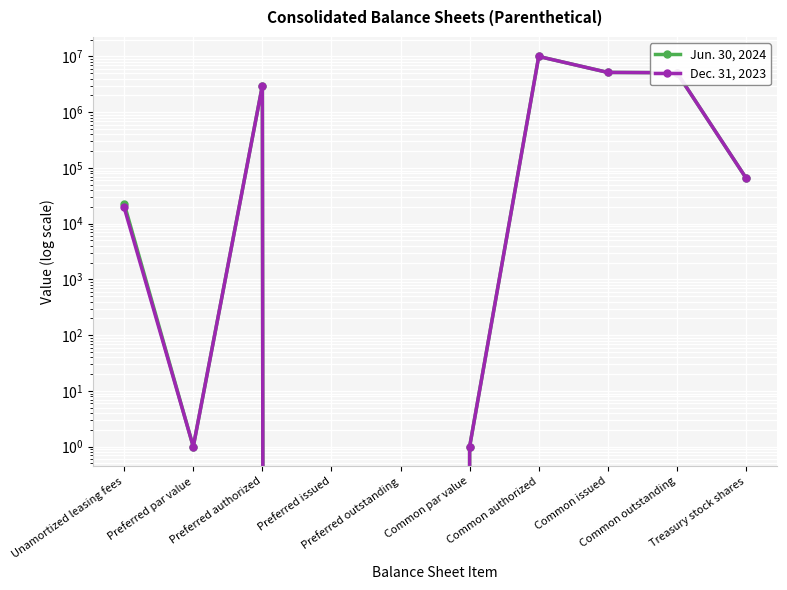

What is the difference between the Jun. 30, 2024 values at Common par value and Common outstanding?

5107289